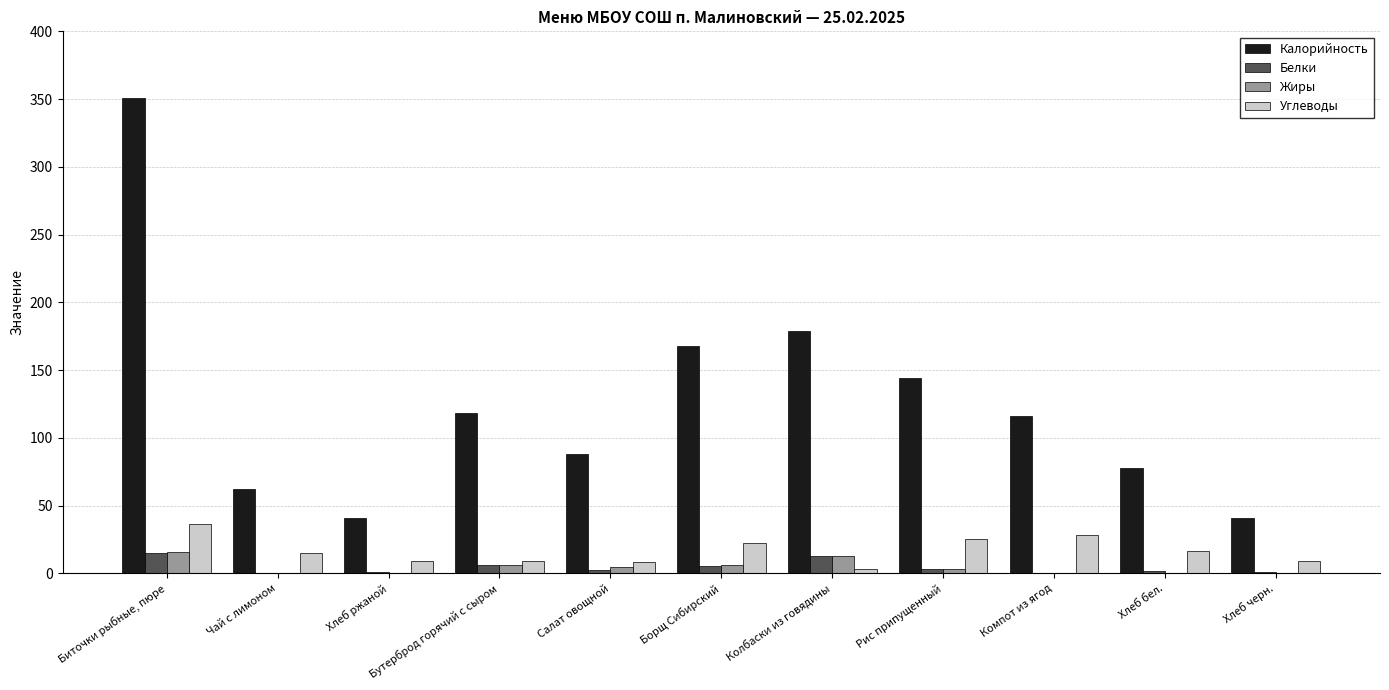

What is the highest value of the Углеводы series?

36.5